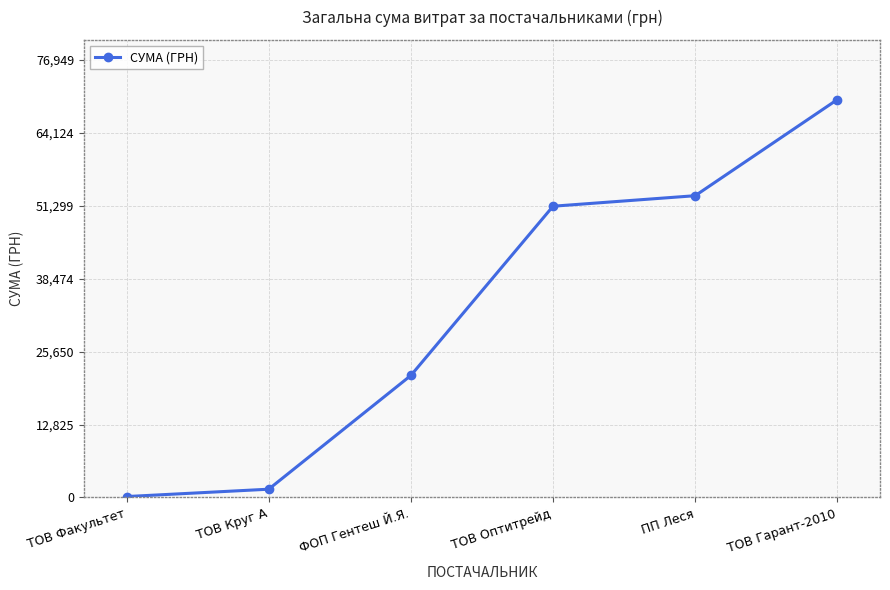

What is the change in value from ФОП Гентеш Й.Я. to ТОВ Оптитрейд?

+29751.7